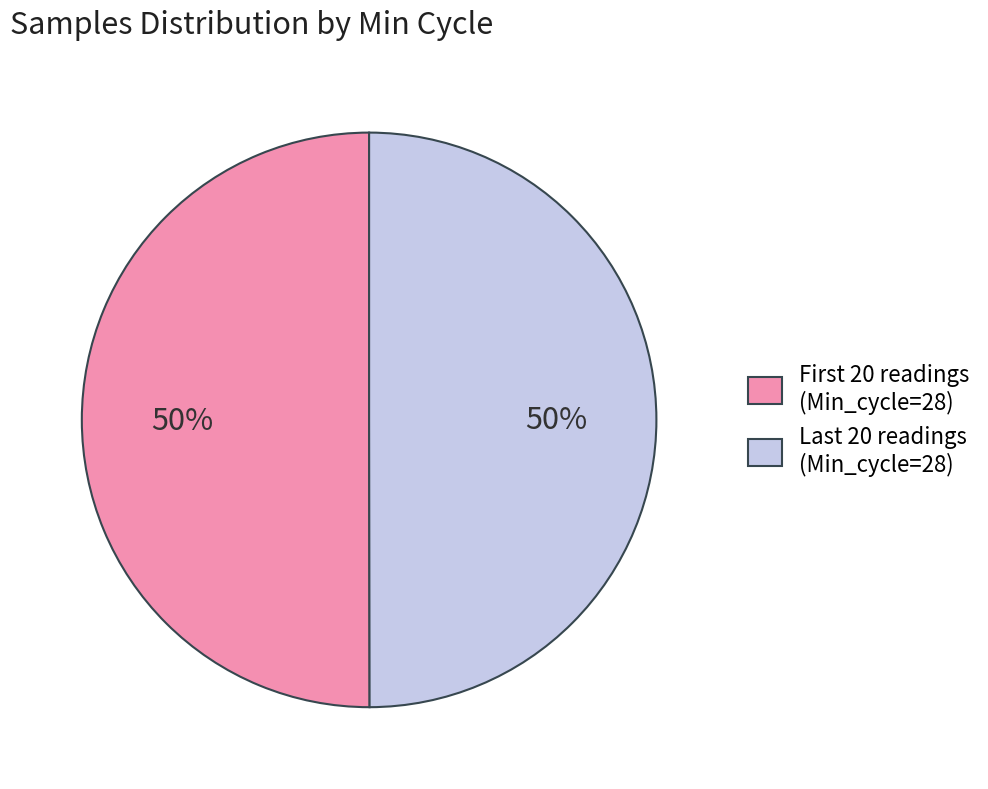

To the nearest percent, what is the average slice percentage?

50%